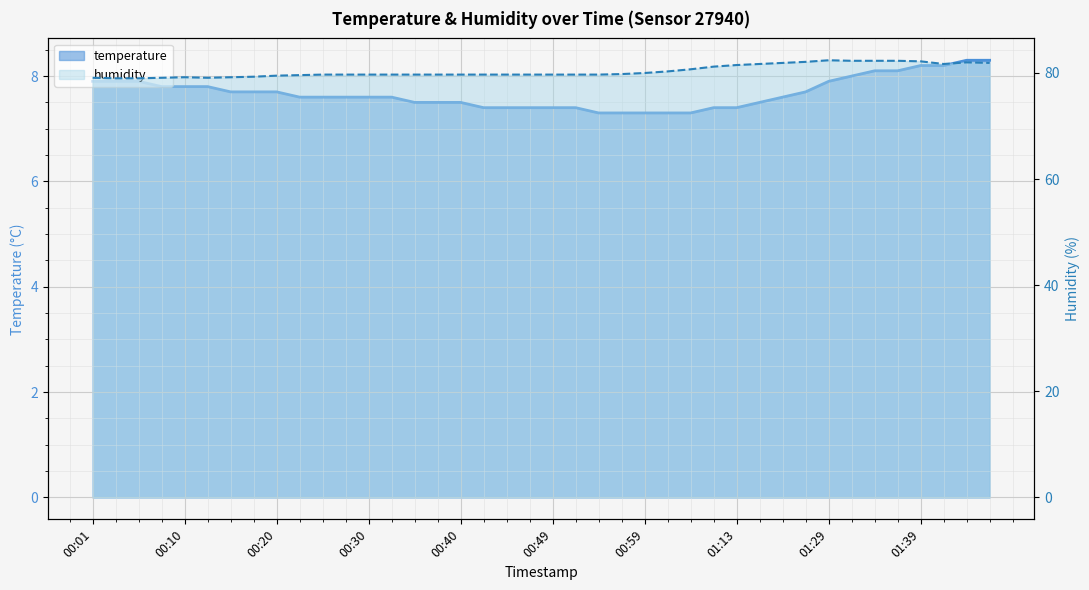

Which series changed the most between 00:20 and 00:57?

temperature